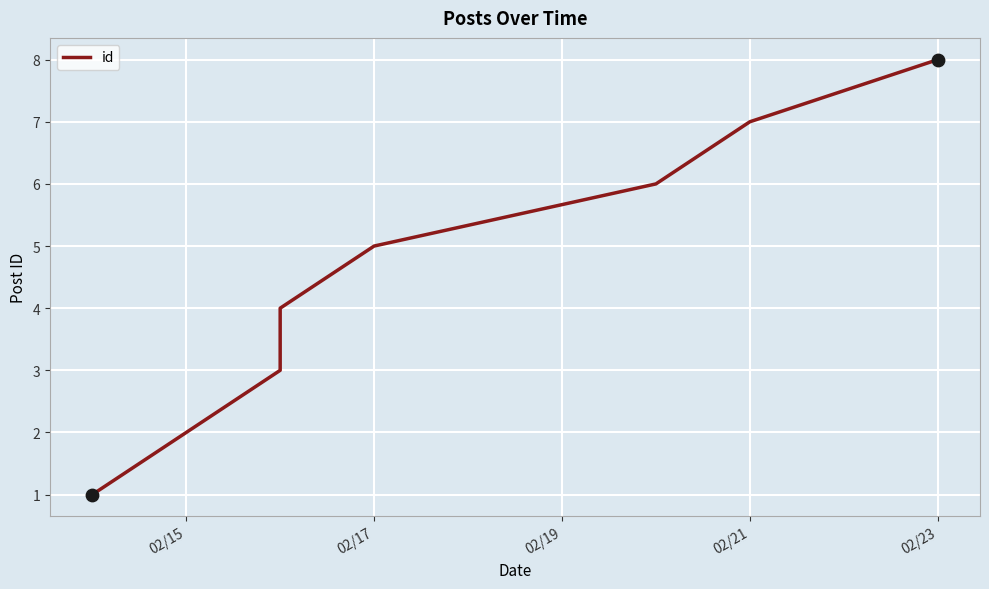

Which has a higher value, 7 or 02/15?

7